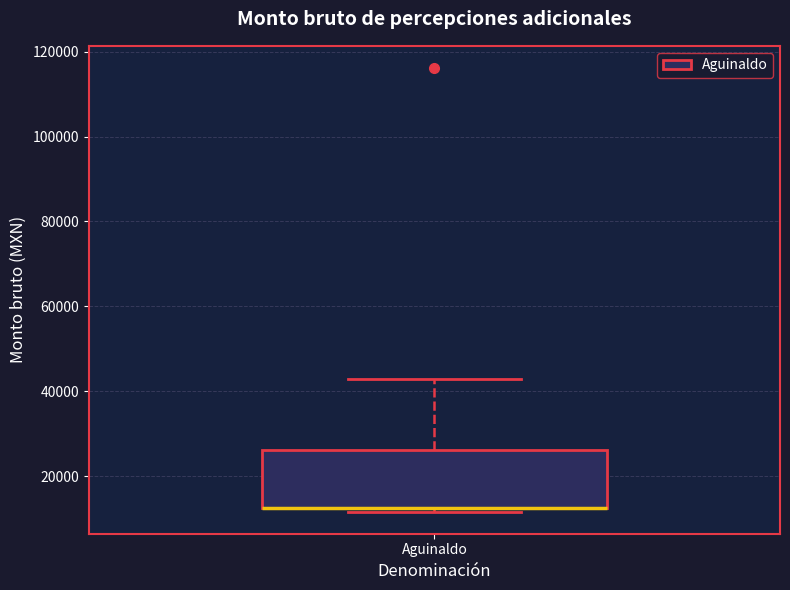

Read this box plot against the y-axis: the position of the median line, the range covered by the box, and the ends of both whiskers. The values are not printed on the chart, so give them approximately, as read against the axis.

median 12000 (drawn on the box's lower edge), box 12000 to 26000, whiskers 12000 (just below the box's lower edge) to 42000